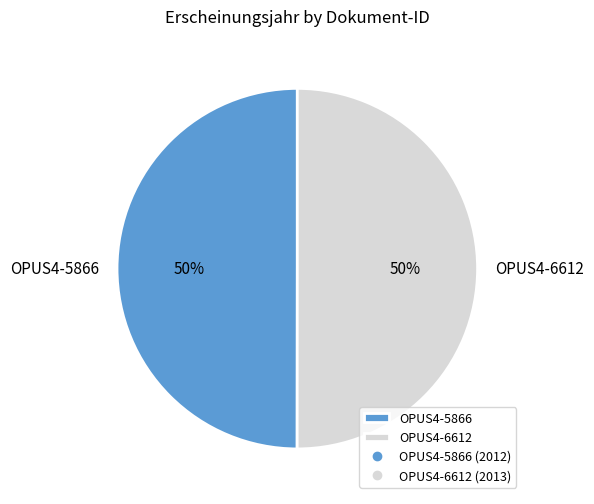

Combined, do OPUS4-5866 and OPUS4-6612 account for over 50%?

Yes